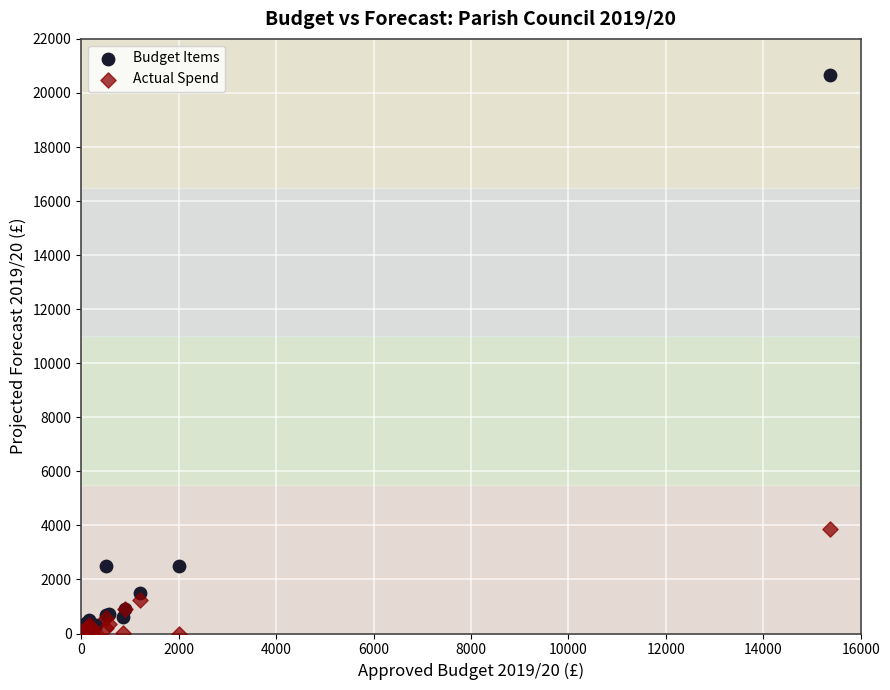

Which series has the largest Y range (max minus min)?

Budget Items